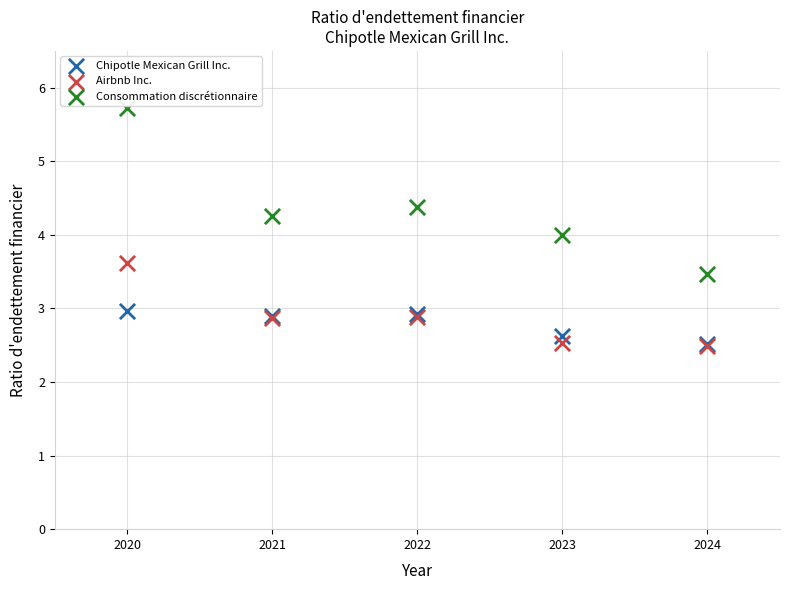

What are all the series names shown in the legend?

Chipotle Mexican Grill Inc., Airbnb Inc., Consommation discrétionnaire